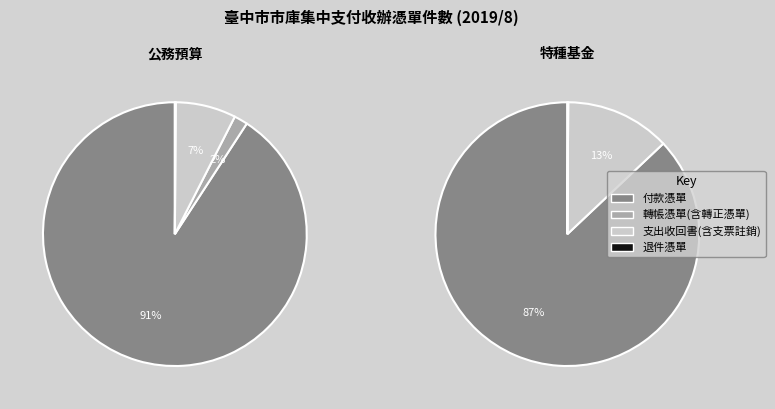

Approximately how many times larger is the value at 特種基金-付款憑單 compared to 退件憑單?

732.1